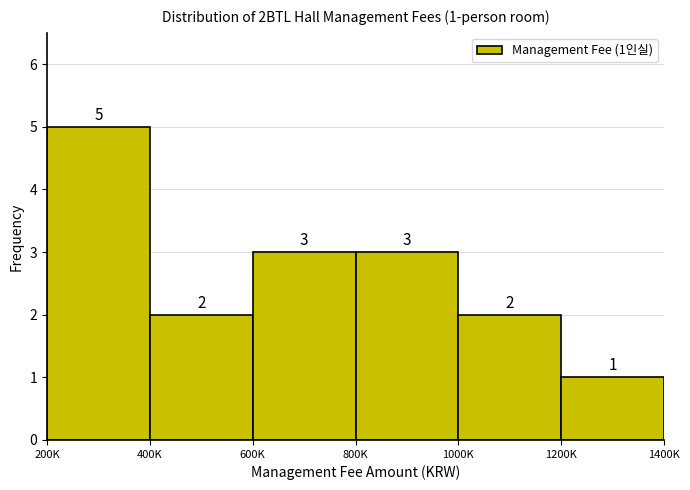

Reading right to left, transcribe all the data shown in this chart.

1200K=1	1000K=2	800K=3	600K=3	400K=2	200K=5